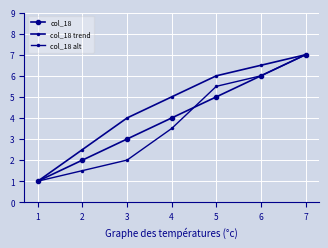

Is it true that col_18 equals 6.0 at 6?

True